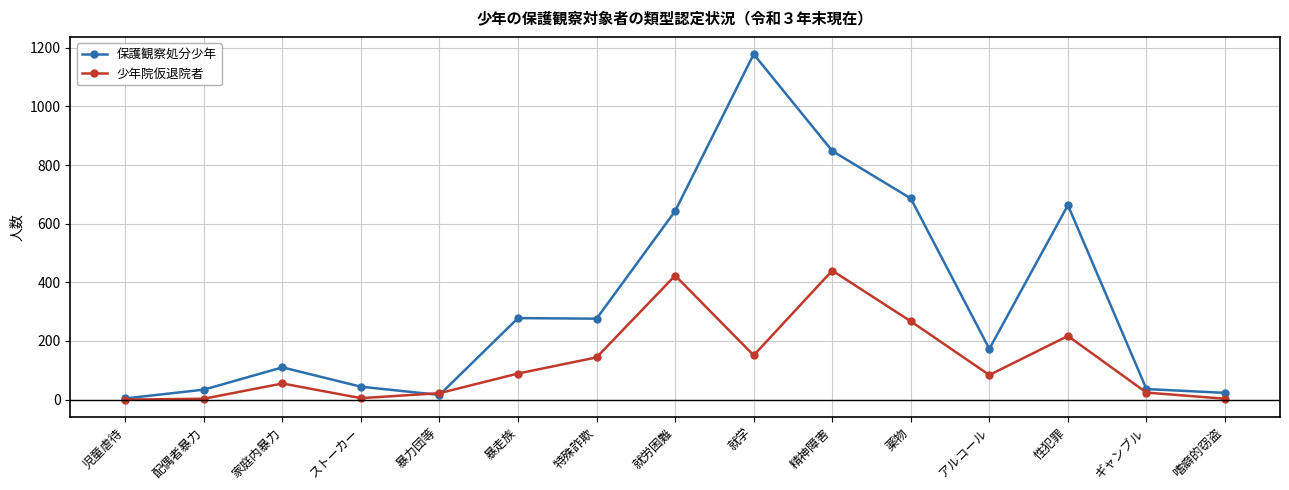

Which series has the largest range (max minus min)?

保護観察処分少年